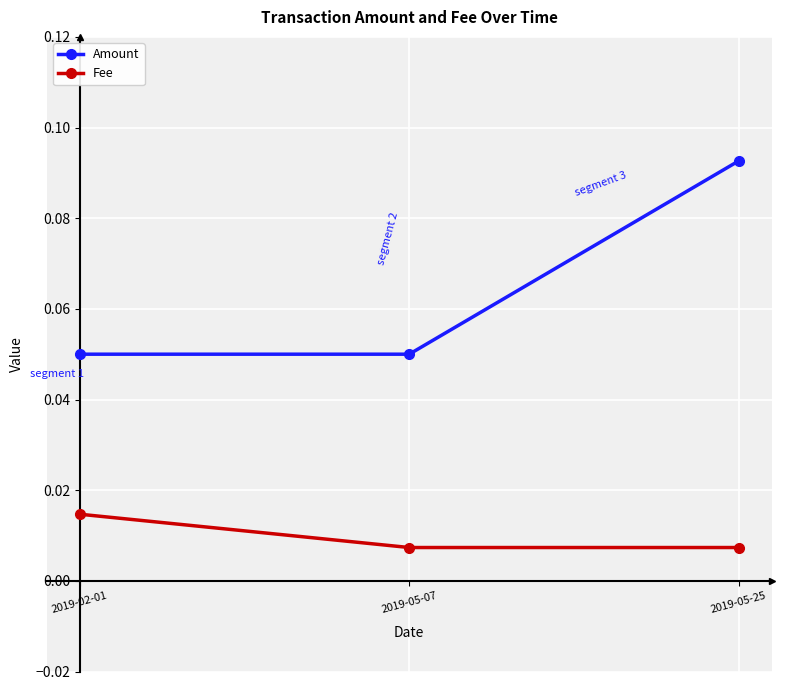

The Amount series shows 0.0 at 2019-05-07. True or false?

False